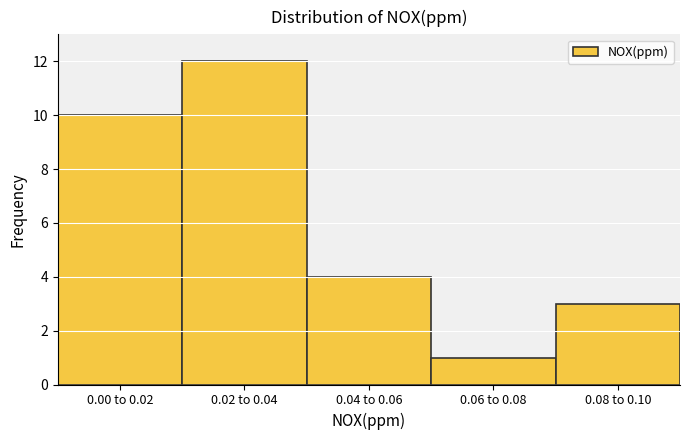

Reading left to right, extract all data points from this chart.

10	12	4	1	3